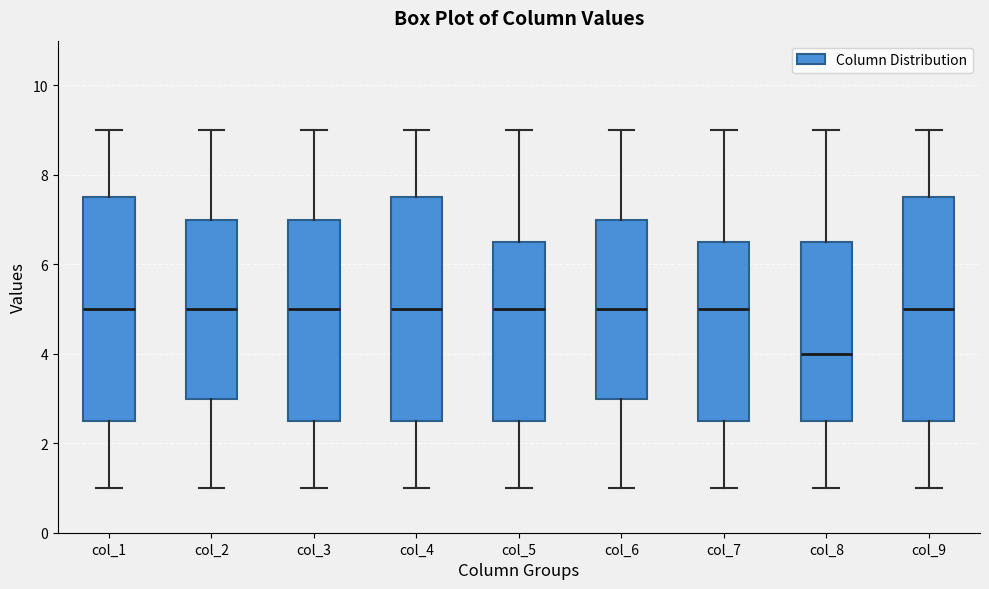

Reading left to right, transcribe this box plot: for each box, give where its median line is, the range the box spans, and where its two whiskers end, as read against the y-axis. The values are not printed on the chart, so give them approximately, as read against the axis.

col_1: median 5.0, box 2.6 to 7.6, whiskers 1.0 to 9.0
col_2: median 5.0, box 3.0 to 7.0, whiskers 1.0 to 9.0
col_3: median 5.0, box 2.6 to 7.0, whiskers 1.0 to 9.0
col_4: median 5.0, box 2.6 to 7.6, whiskers 1.0 to 9.0
col_5: median 5.0, box 2.6 to 6.6, whiskers 1.0 to 9.0
col_6: median 5.0, box 3.0 to 7.0, whiskers 1.0 to 9.0
col_7: median 5.0, box 2.6 to 6.6, whiskers 1.0 to 9.0
col_8: median 4.0, box 2.6 to 6.6, whiskers 1.0 to 9.0
col_9: median 5.0, box 2.6 to 7.6, whiskers 1.0 to 9.0